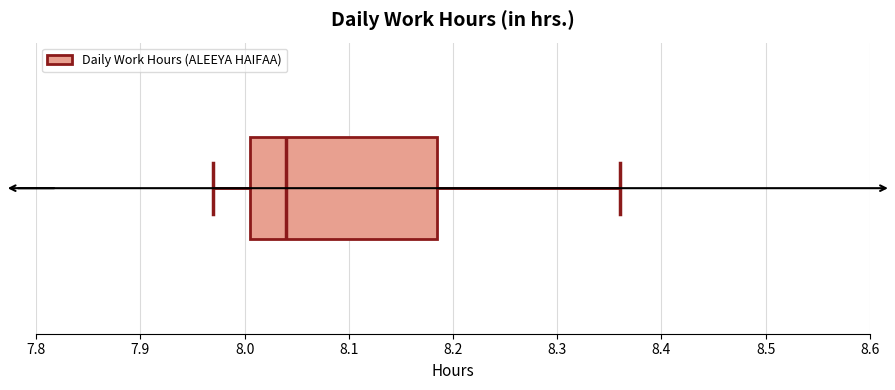

Transcribe this box plot: give where the median line is, the range the box spans, and where the two whiskers end, as read against the x-axis. The values are not printed on the chart, so give them approximately, as read against the axis.

median 8.04, box 8.01 to 8.19, whiskers 7.97 to 8.36